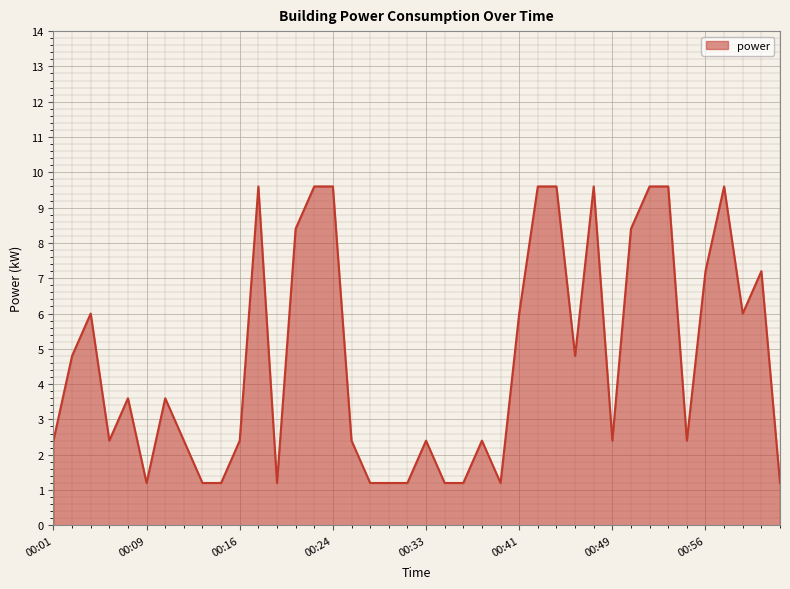

What is the smallest value displayed?

1.2